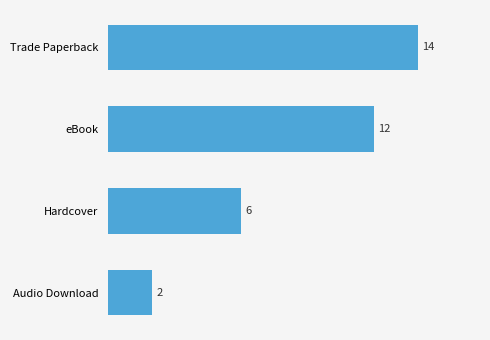

Where is the data nearest to the value 8?

Hardcover